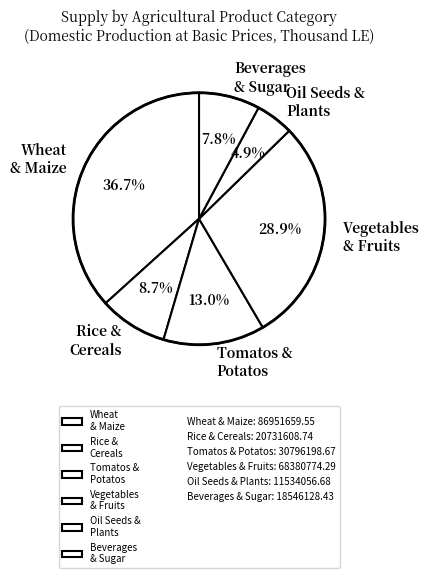

Which has a higher value, Tomatos & Potatos or Rice & Cereals?

Tomatos & Potatos